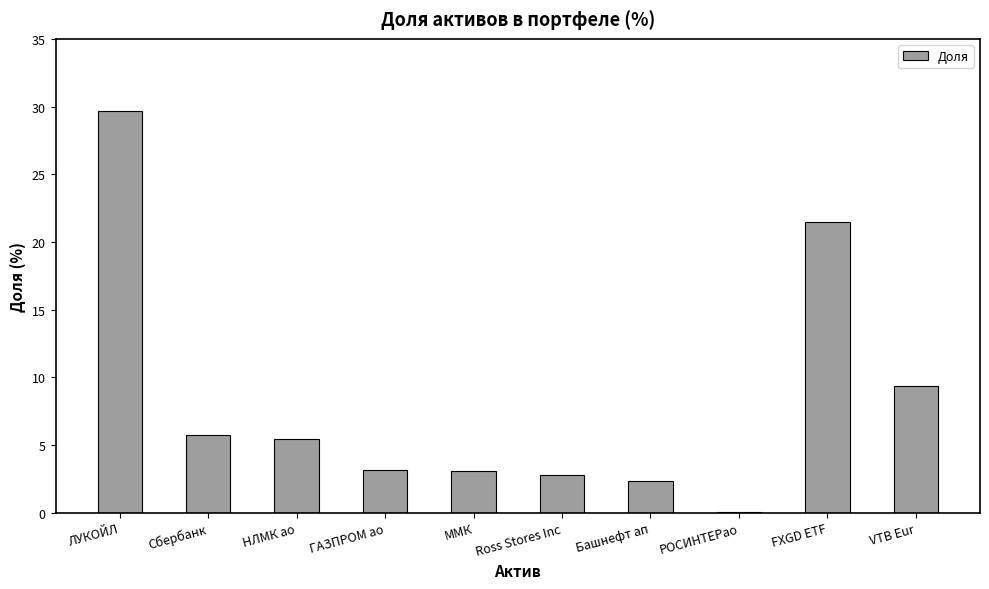

Does the chart contain stacked bars?

No